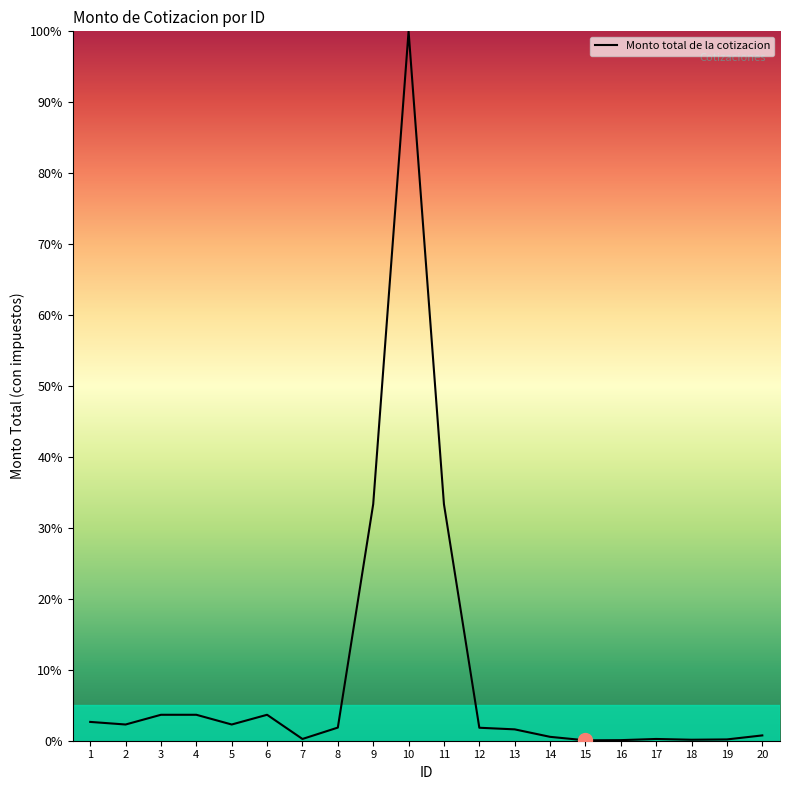

What is the change in value from 2 to 9?

+31.1